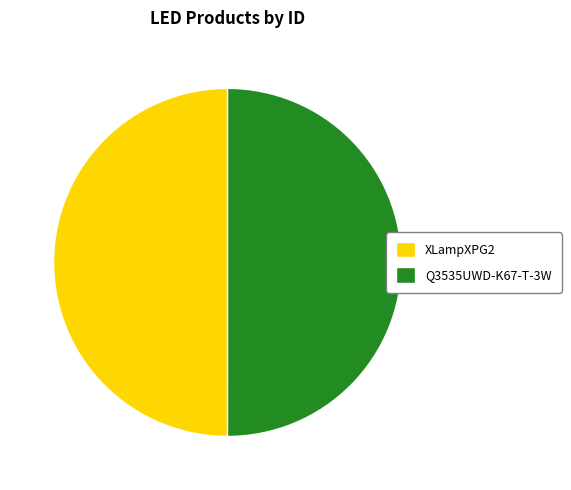

What is the ratio of the value at XLampXPG2 to the value at Q3535UWD-K67-T-3W?

1.0